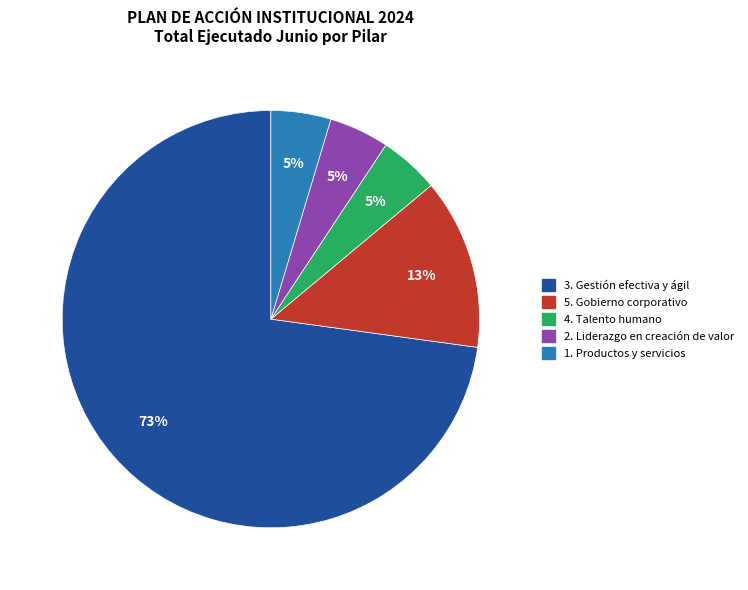

To the nearest percent, what is the average slice percentage?

20%